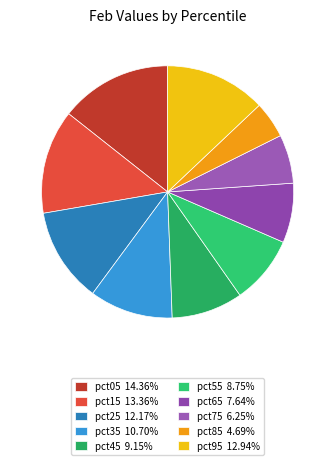

The pct95 slice represents 13% of the pie. True or false?

True